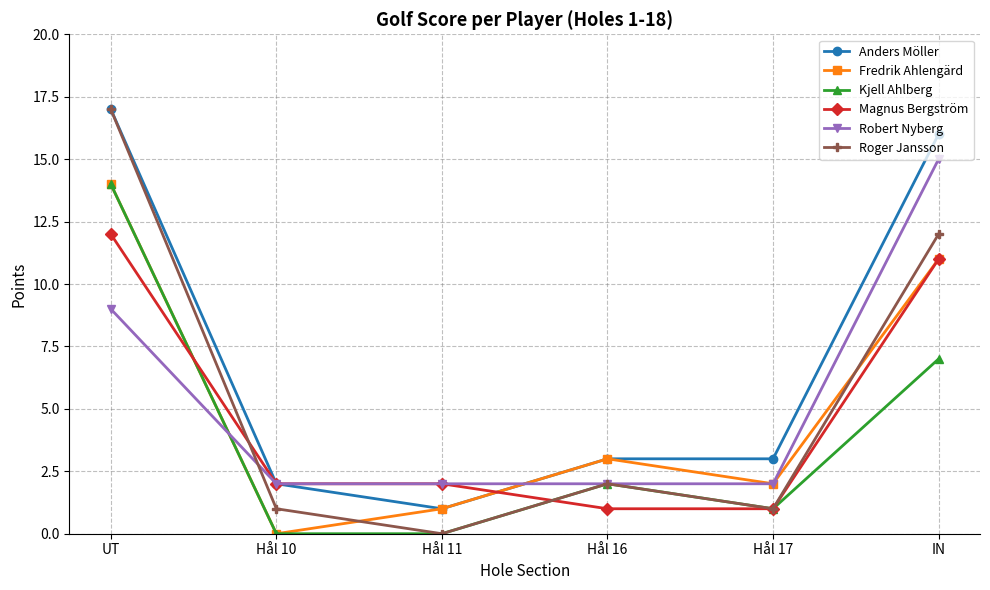

What is the sum of the Anders Möller values at Hål 11 and UT?

18